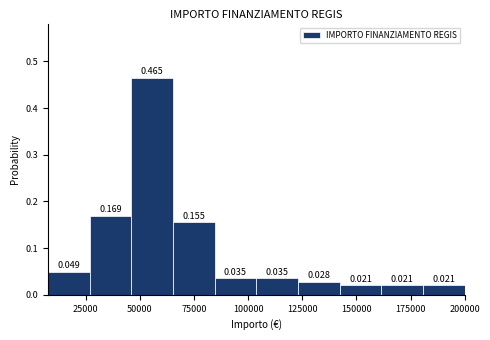

Around what value on the x-axis is the tallest bar? Give the approximate position of its centre, as read against the axis.

55000